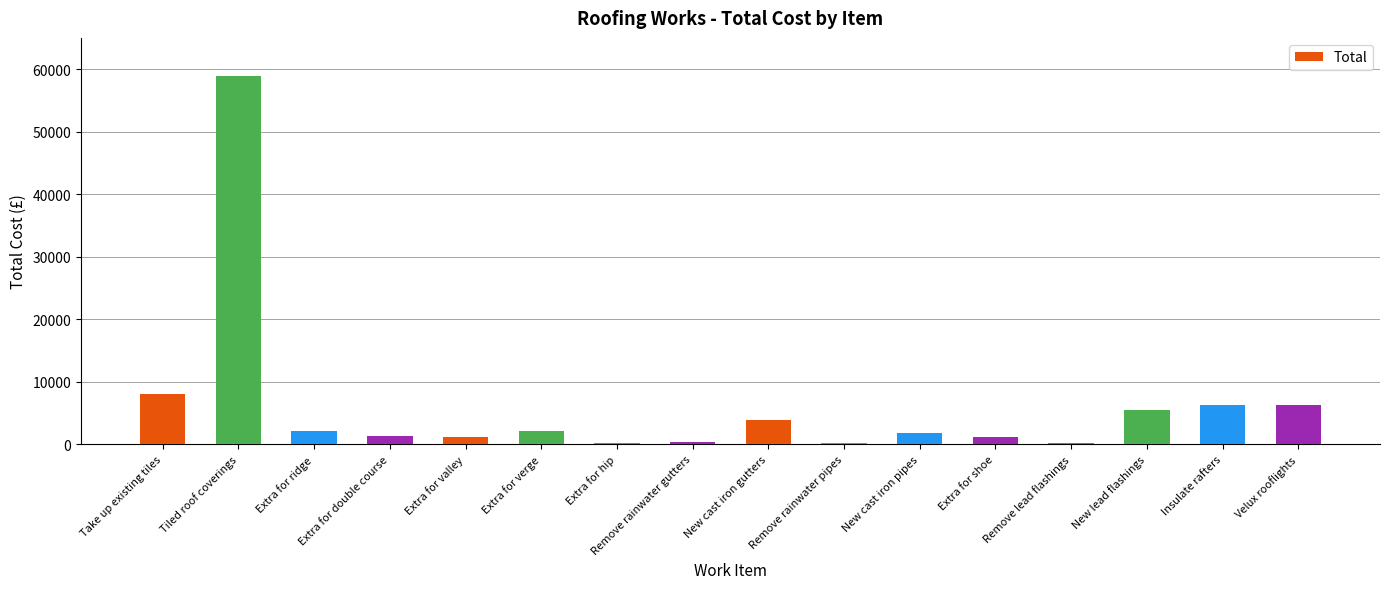

Which label corresponds to the largest value in the chart?

Tiled roof coverings